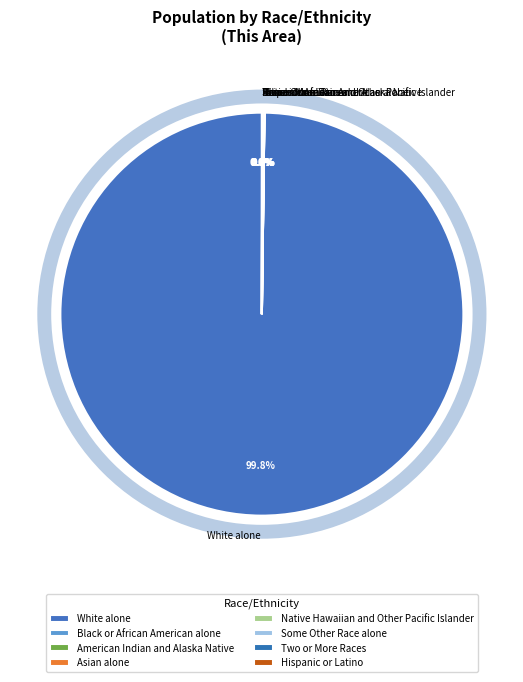

Which category has the biggest portion of the pie?

White alone